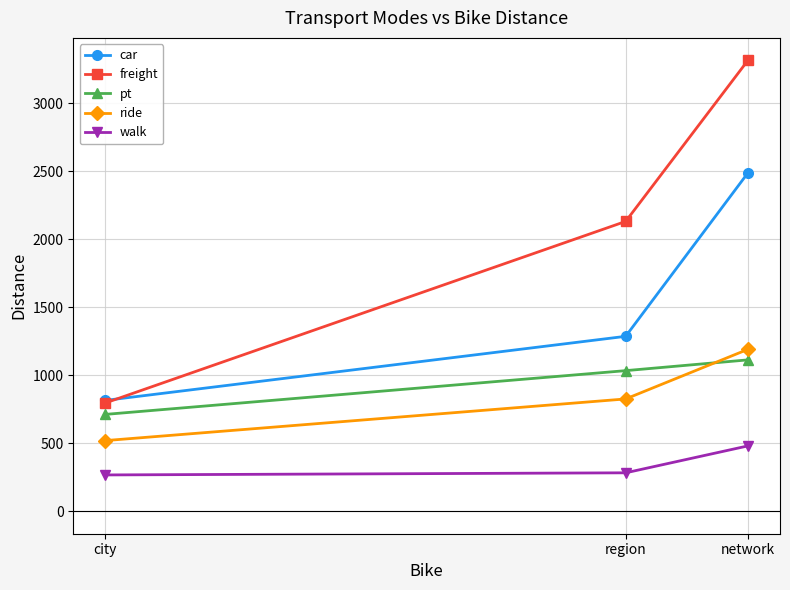

What is the total value across all series at network?

8587.5